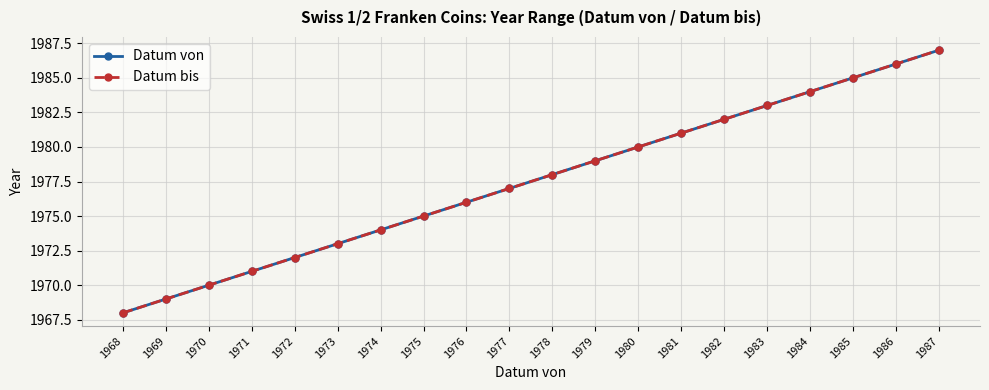

Is it true that Datum bis equals 726 at 1968?

False